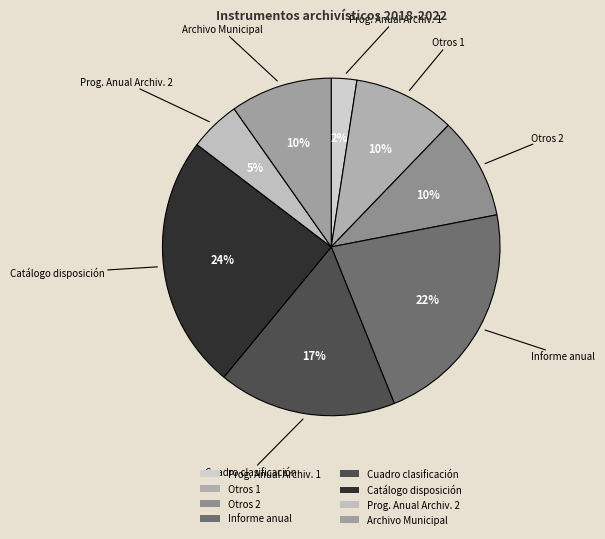

Which category has the biggest portion of the pie?

Catálogo disposición